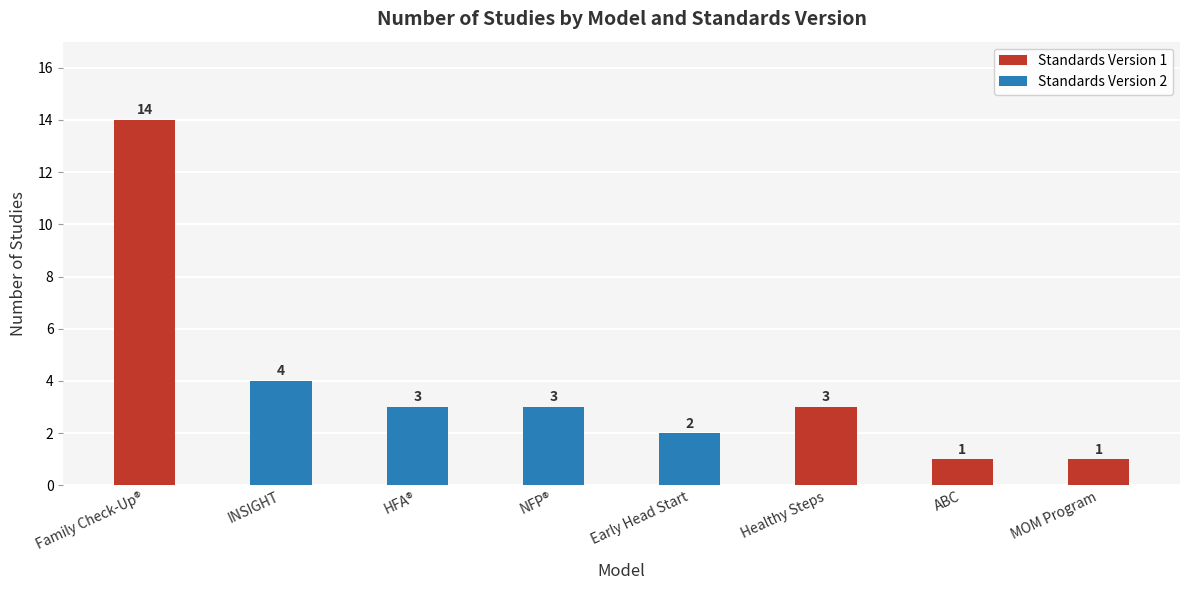

Reading left to right, list all the values displayed in this chart.

Standards Version 1: 14	0	0	0	0	3	1	1
Standards Version 2: 0	4	3	3	2	0	0	0